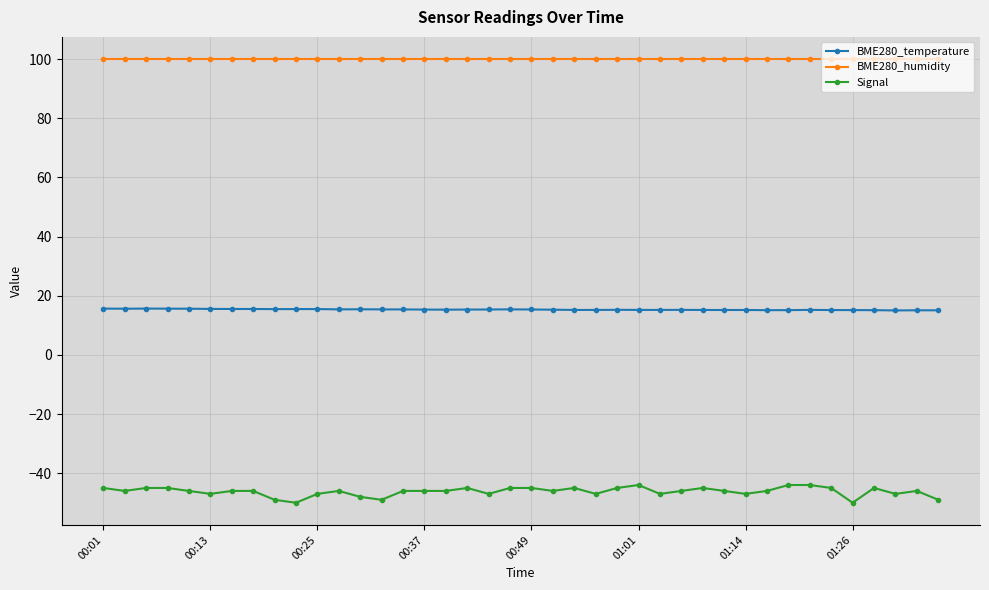

Rank the series by their maximum value, from highest to lowest.

BME280_humidity, BME280_temperature, Signal